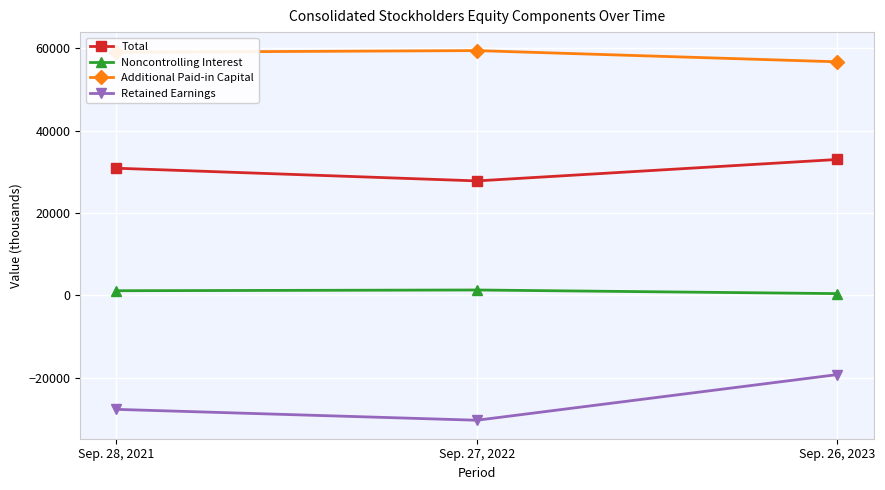

Rank the series by their average value, from lowest to highest.

Retained Earnings, Noncontrolling Interest, Total, Additional Paid-in Capital